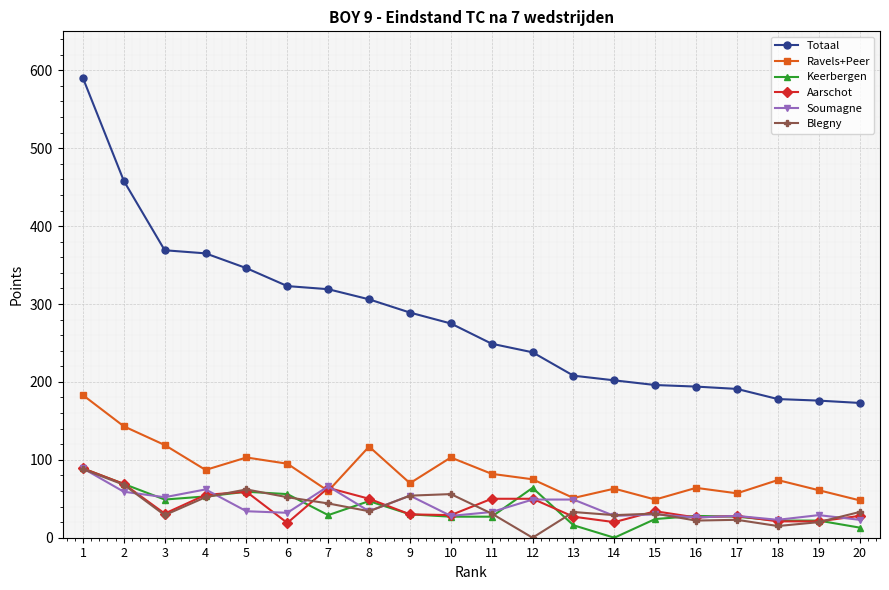

Which series has the largest total across all categories?

Totaal